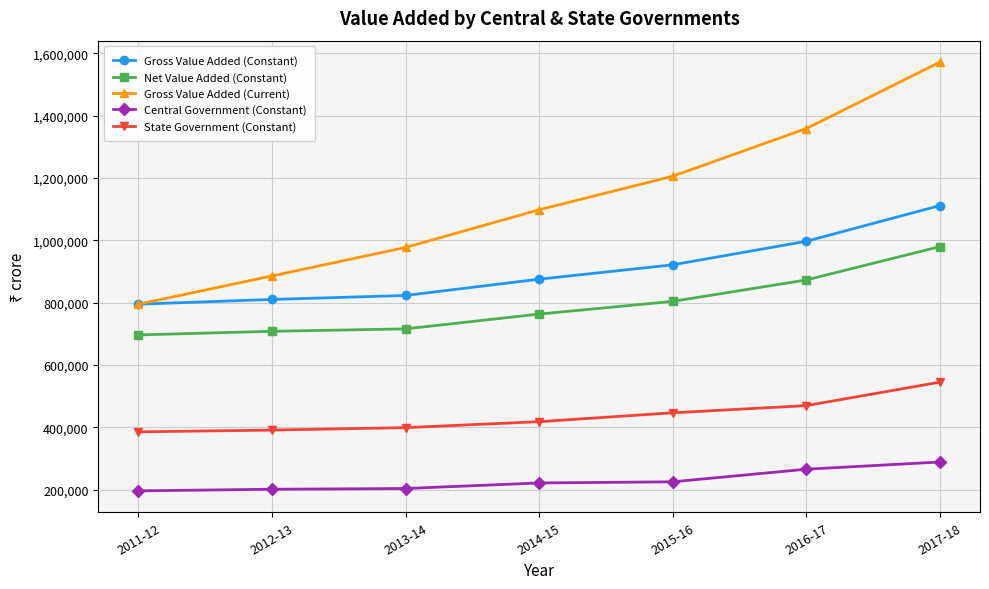

How many series are shown in this chart?

5